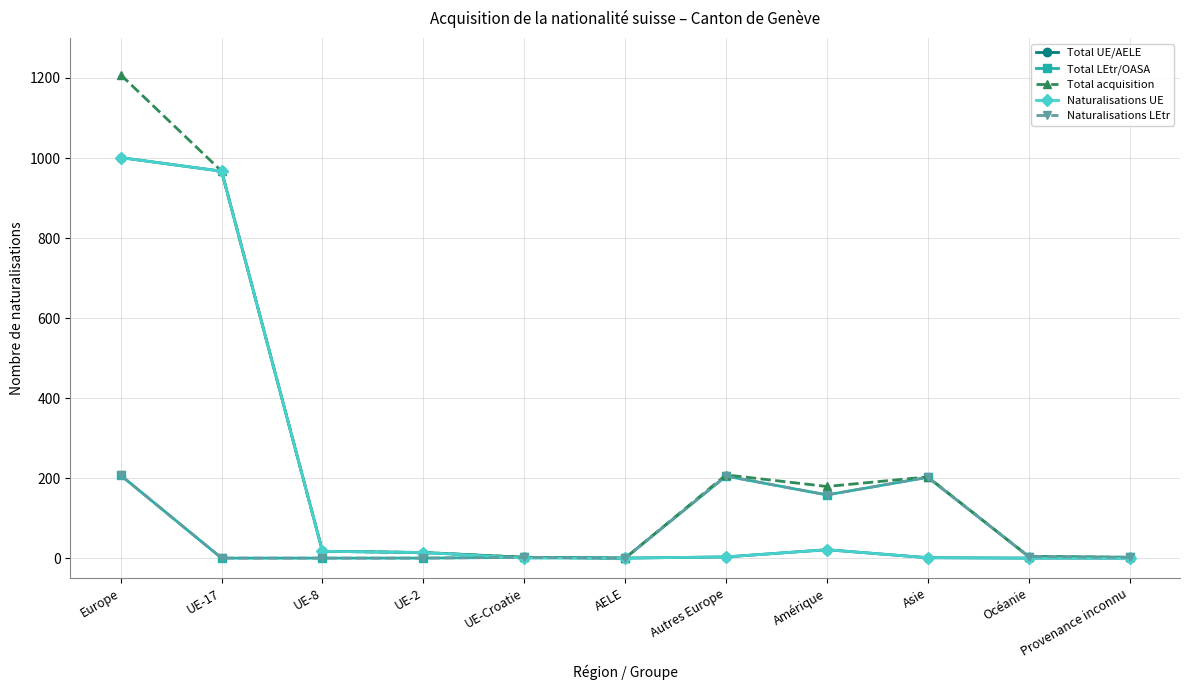

List the series in order of their peak value, highest first.

Total acquisition, Total UE/AELE, Naturalisations UE, Total LEtr/OASA, Naturalisations LEtr